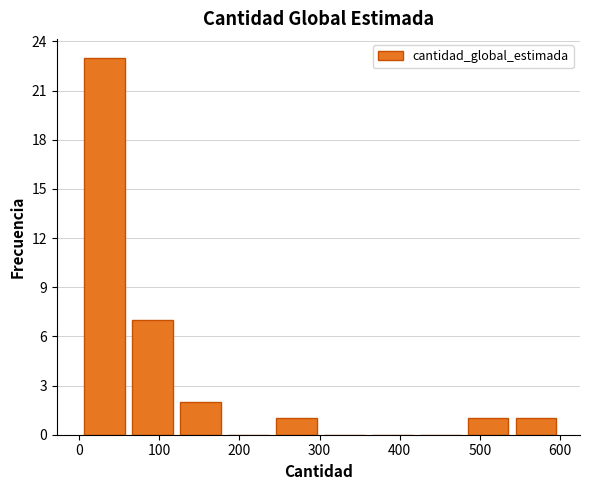

Which range on the x-axis has the tallest bar?

0 to 60